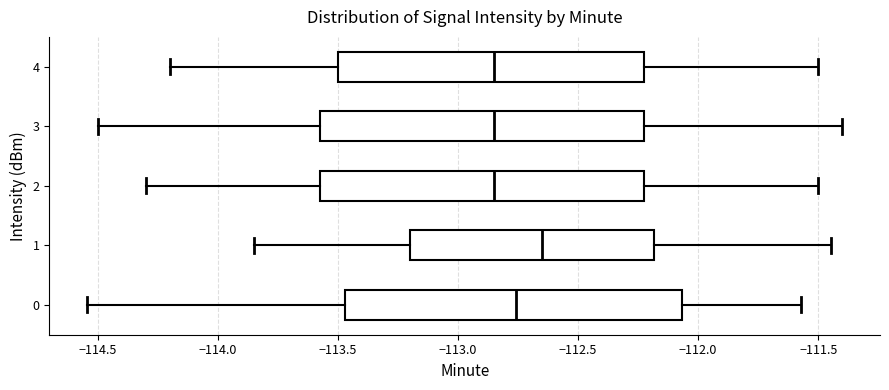

Reading bottom to top, transcribe this box plot: for each box, give where its median line is, the range the box spans, and where its two whiskers end, as read against the x-axis. The values are not printed on the chart, so give them approximately, as read against the axis.

0: median -112.75, box -113.45 to -112.05, whiskers -114.55 to -111.55
1: median -112.65, box -113.20 to -112.20, whiskers -113.85 to -111.45
2: median -112.85, box -113.55 to -112.20, whiskers -114.30 to -111.50
3: median -112.85, box -113.55 to -112.20, whiskers -114.50 to -111.40
4: median -112.85, box -113.50 to -112.20, whiskers -114.20 to -111.50